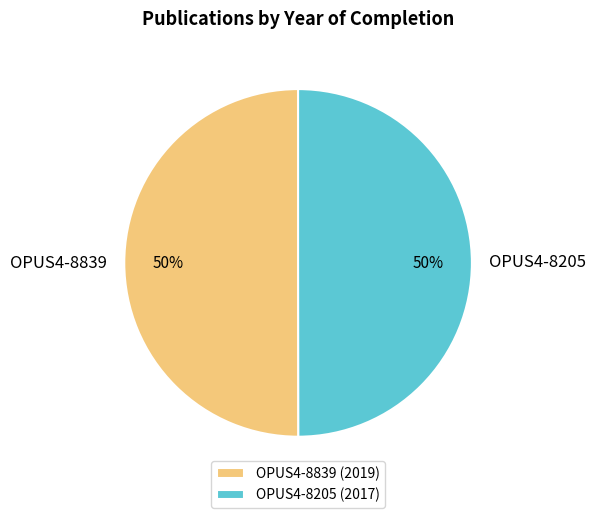

To the nearest percent, what is the average slice percentage?

50%